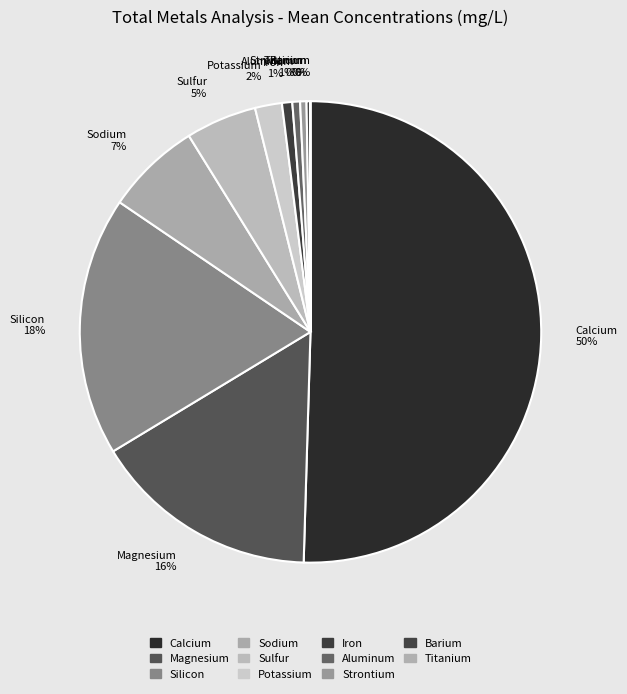

Approximately how many times larger is the value at Potassium 2% compared to Sulfur 5%?

0.4